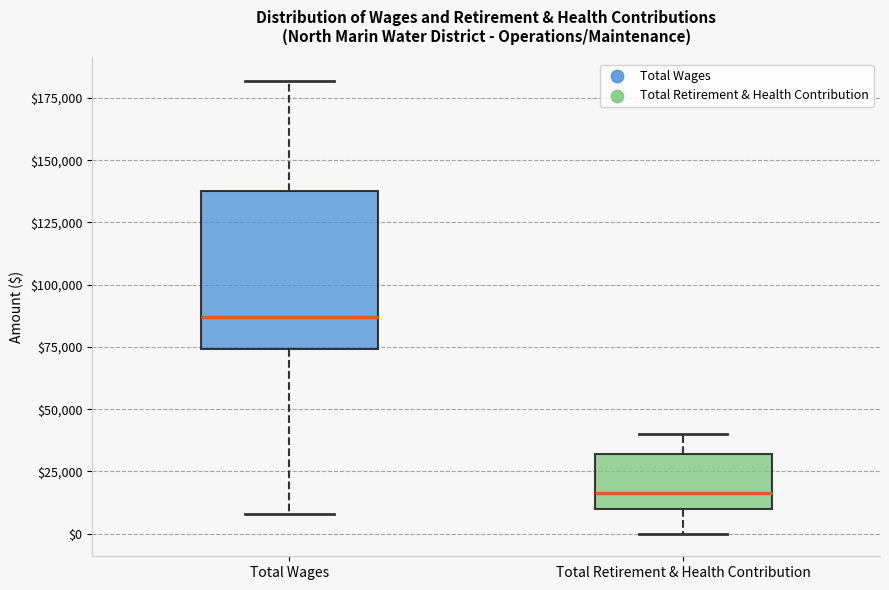

Reading left to right, transcribe this box plot: for each box, give where its median line is, the range the box spans, and where its two whiskers end, as read against the y-axis. The values are not printed on the chart, so give them approximately, as read against the axis.

Total Wages: median 85000, box 75000 to 140000, whiskers 10000 to 180000
Total Retirement & Health Contribution: median 15000, box 10000 to 30000, whiskers 0 to 40000